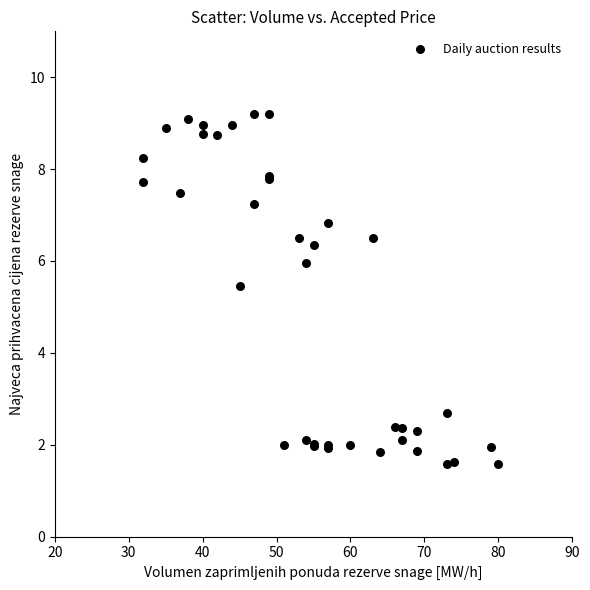

What Y value in the scatter plot is closest to 5?

5.5